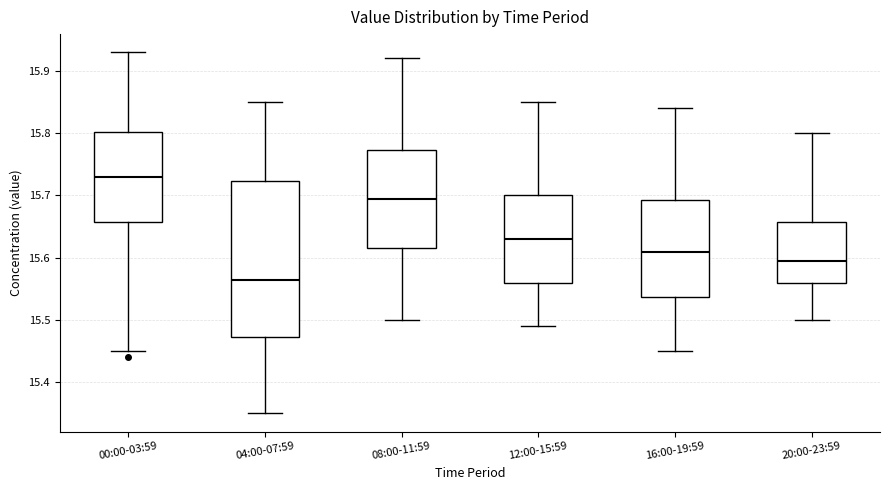

Which box is the tallest, from its lower edge to its upper edge?

04:00-07:59